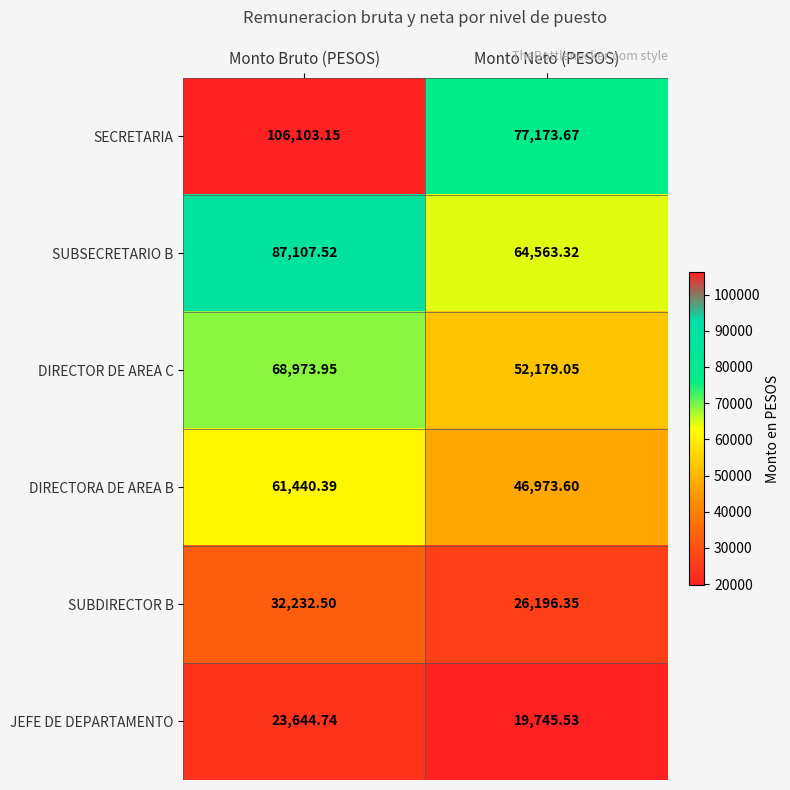

How many values in the DIRECTOR DE AREA C series exceed 68973?

1